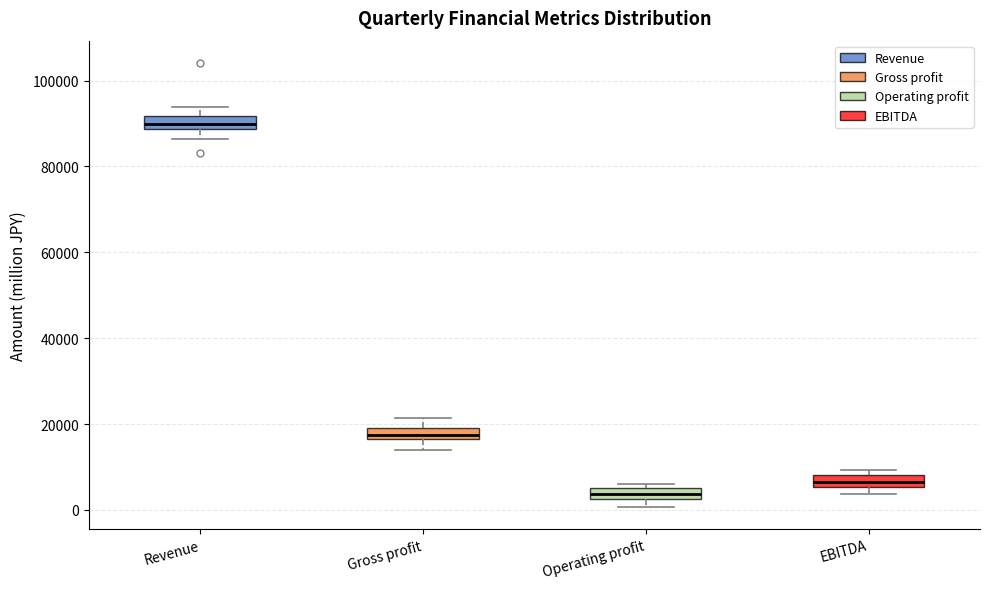

Where is the upper edge of the box for Revenue on the y-axis? The values are not printed on the chart, so give them approximately, as read against the axis.

92000